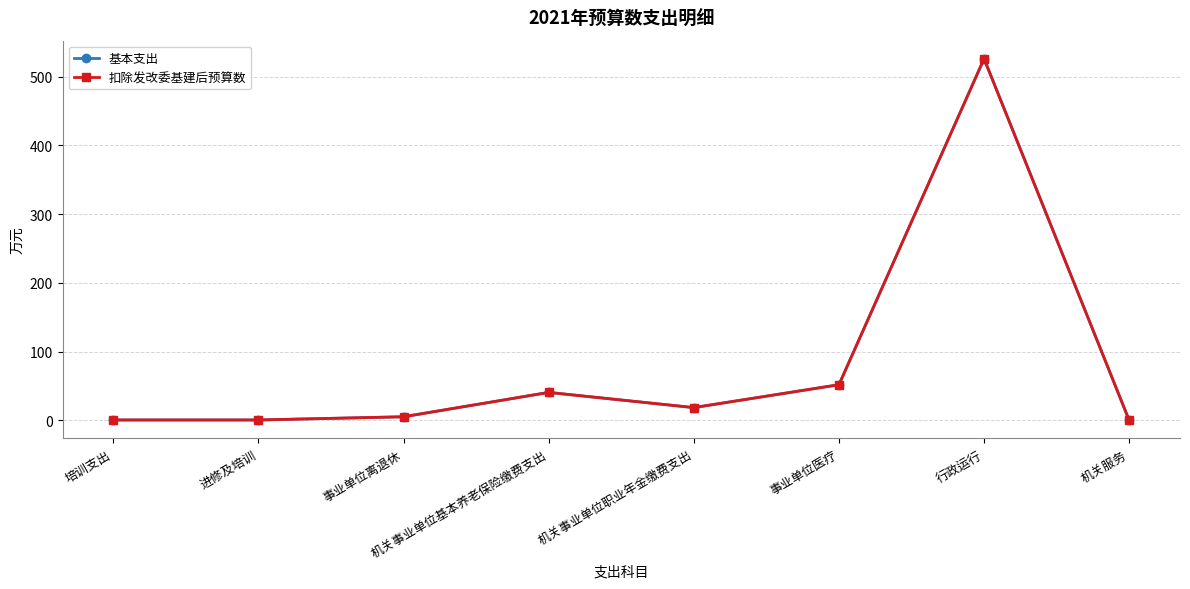

Reading left to right, list all the values displayed in this chart.

基本支出: 培训支出=0.6	进修及培训=0.6	事业单位离退休=5.3	机关事业单位基本养老保险缴费支出=40.7	机关事业单位职业年金缴费支出=18.6	事业单位医疗=51.9	行政运行=526.2	机关服务=0.0
扣除发改委基建后预算数: 培训支出=0.6	进修及培训=0.6	事业单位离退休=5.3	机关事业单位基本养老保险缴费支出=40.7	机关事业单位职业年金缴费支出=18.6	事业单位医疗=51.9	行政运行=526.2	机关服务=0.0